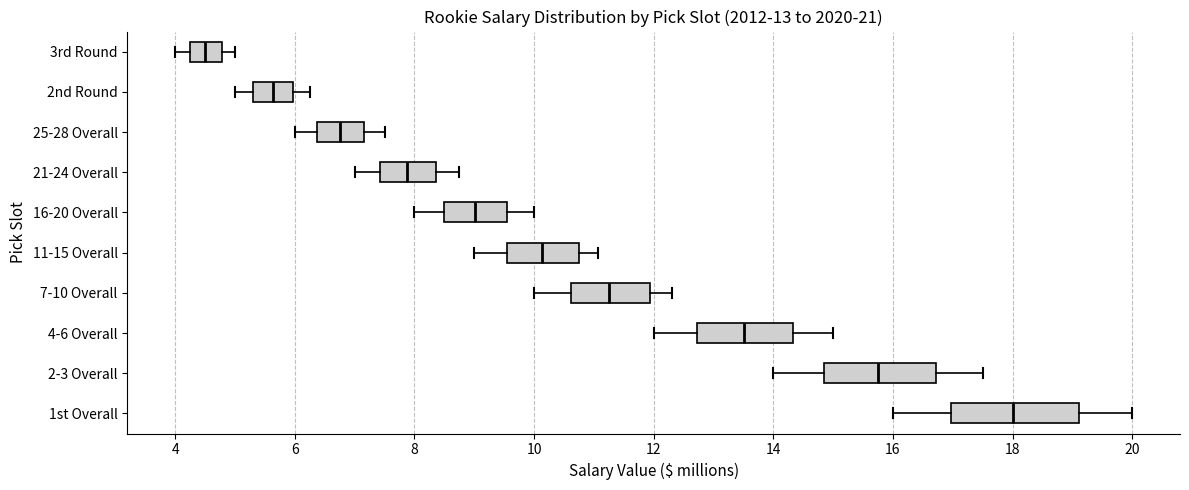

Comparing the boxes themselves (not the whiskers), which one is the widest?

1st Overall